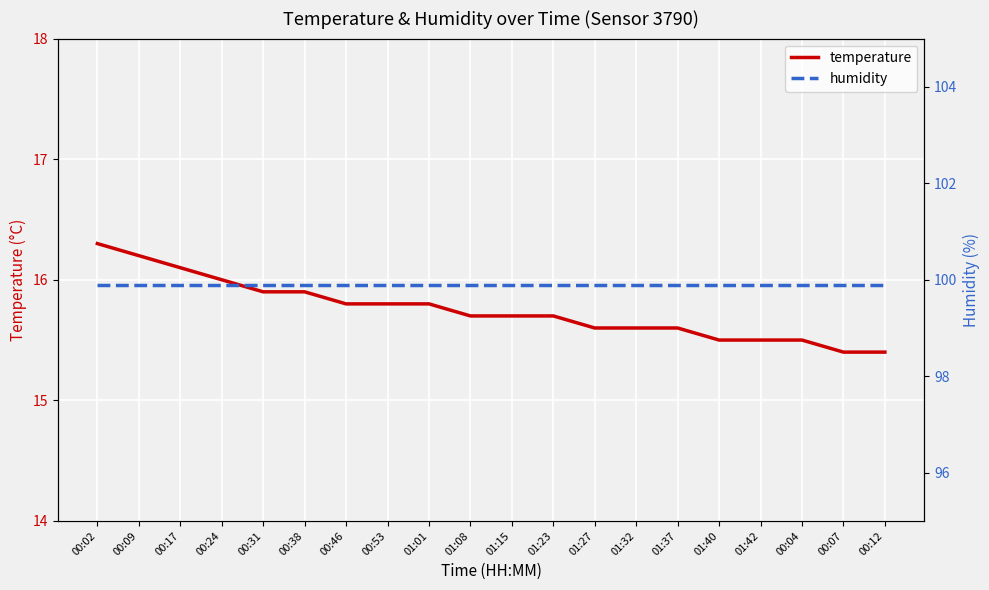

At 00:24, list the series in order from smallest to largest.

temperature, humidity